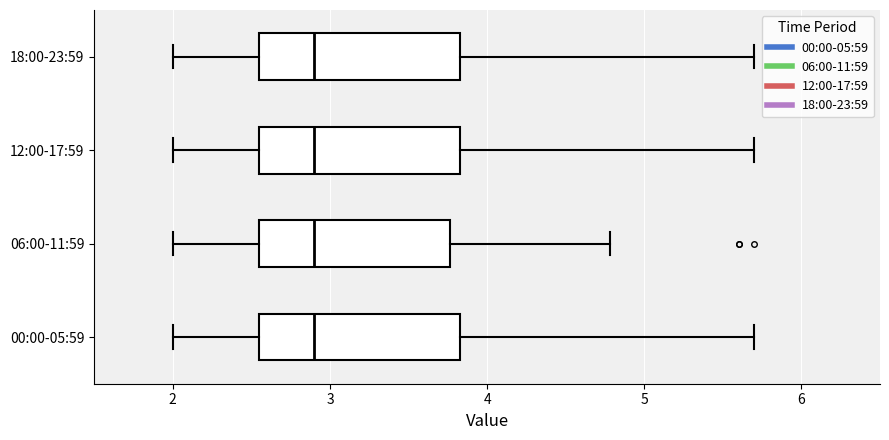

Reading bottom to top, read every box against the x-axis: the position of its median line, the range the box covers, and the ends of its whiskers. The values are not printed on the chart, so give them approximately, as read against the axis.

00:00-05:59: median 2.9, box 2.5 to 3.8, whiskers 2.0 to 5.7
06:00-11:59: median 2.9, box 2.5 to 3.8, whiskers 2.0 to 4.8
12:00-17:59: median 2.9, box 2.5 to 3.8, whiskers 2.0 to 5.7
18:00-23:59: median 2.9, box 2.5 to 3.8, whiskers 2.0 to 5.7